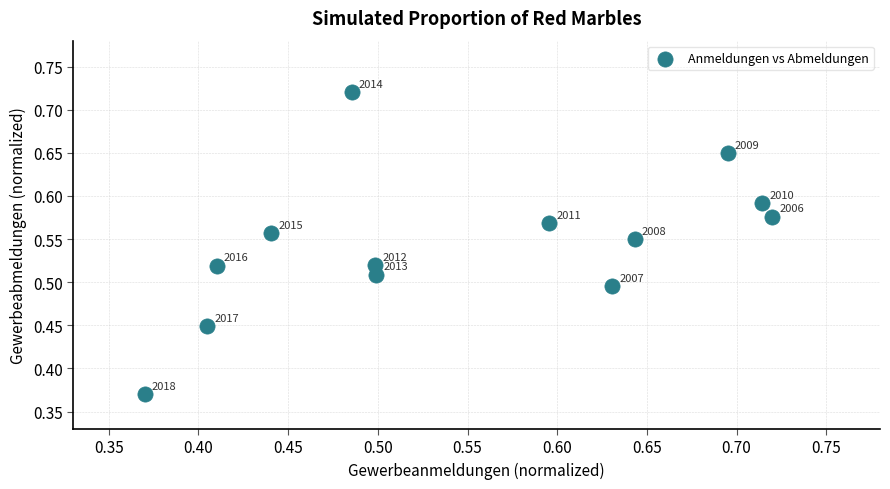

What is the range of X values (max minus min)?

0.3